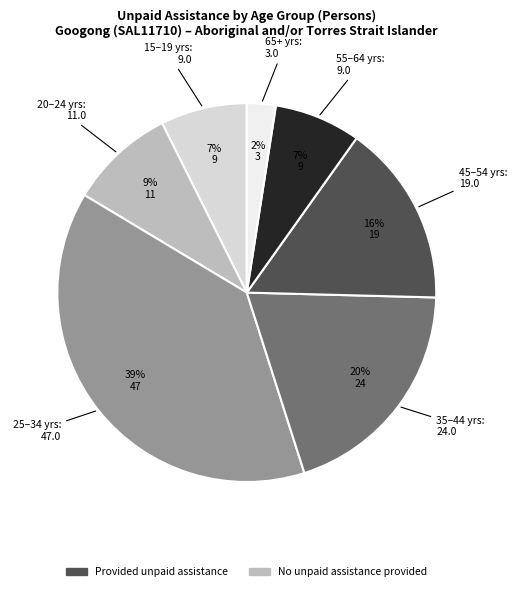

Count the number of slices in the pie.

7